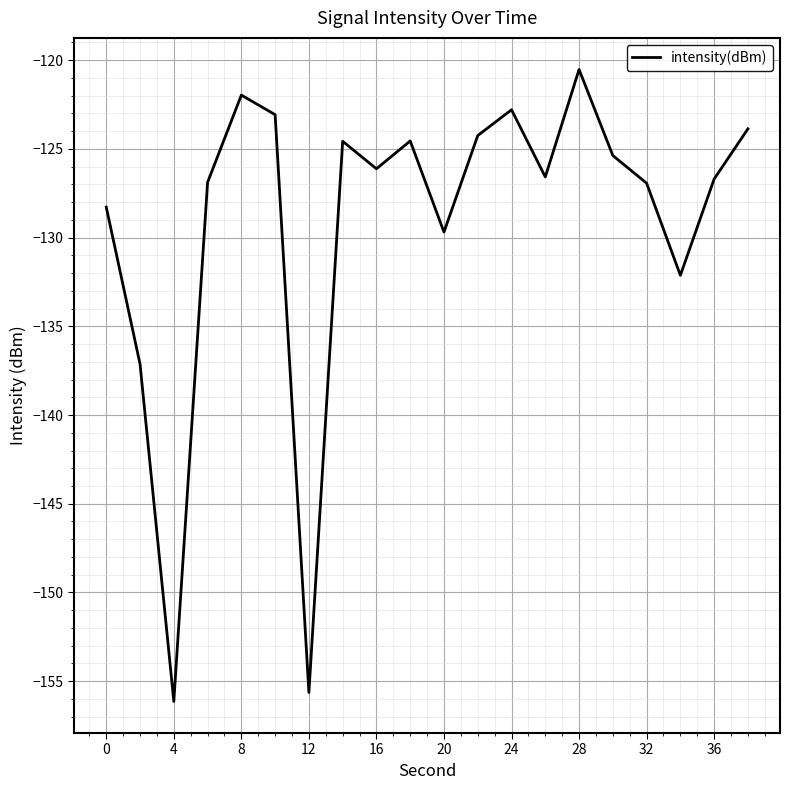

What is the smallest value displayed?

-156.1